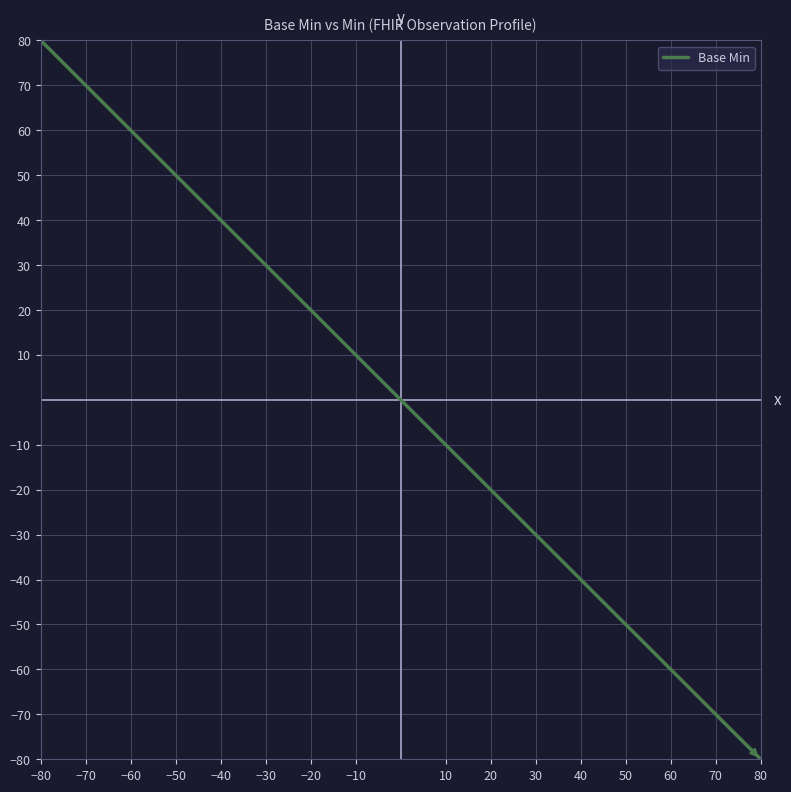

How many series are shown in this chart?

1